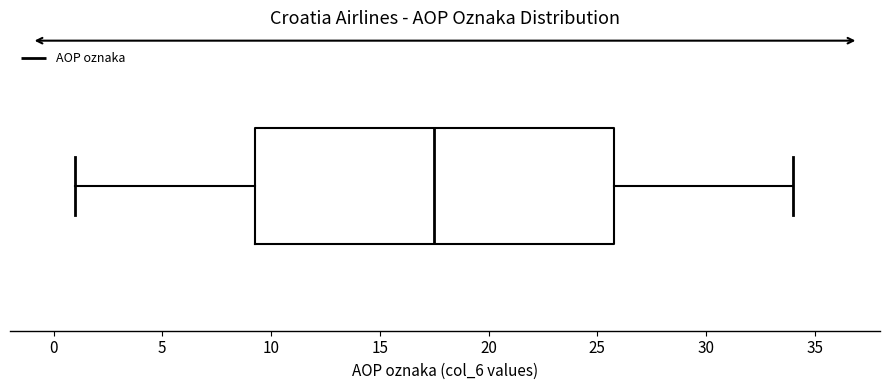

Read this box plot against the x-axis: the position of the median line, the range covered by the box, and the ends of both whiskers. The values are not printed on the chart, so give them approximately, as read against the axis.

median 17.5, box 9.5 to 26.0, whiskers 1.0 to 34.0